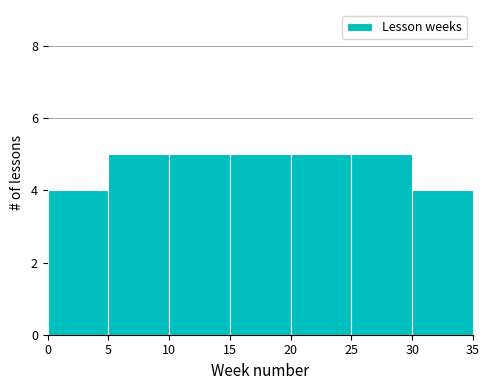

Reading left to right, list every bar in this chart as the range it spans on the x-axis followed by its height. The values are not printed on the chart, so give them approximately, as read against the axis.

0 to 5: 4
5 to 10: 5
10 to 15: 5
15 to 20: 5
20 to 25: 5
25 to 30: 5
30 to 35: 4